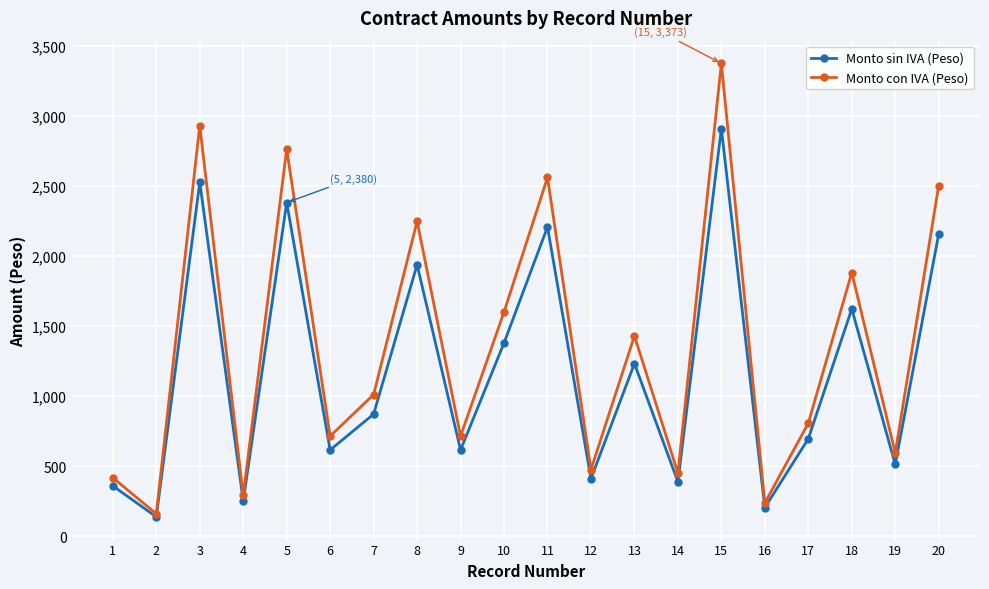

Where is the first local maximum for Monto con IVA (Peso)?

3